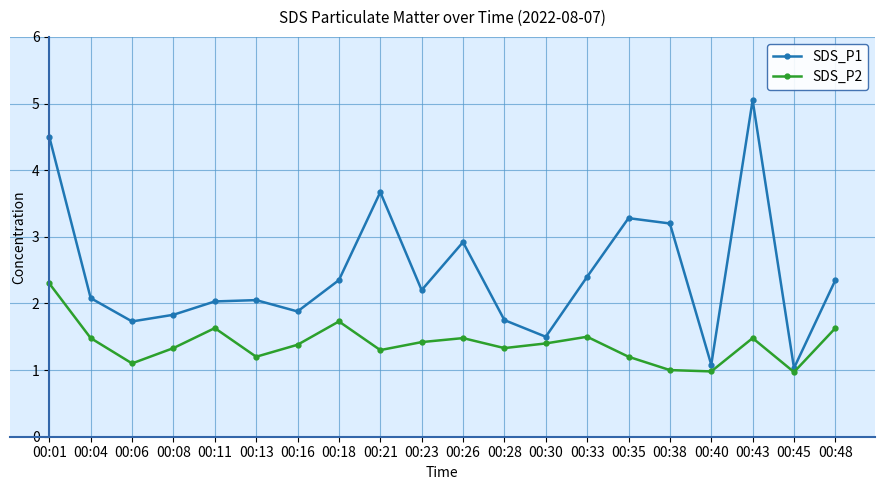

True or false: SDS_P1 has a value of 1.1 at 00:28.

False